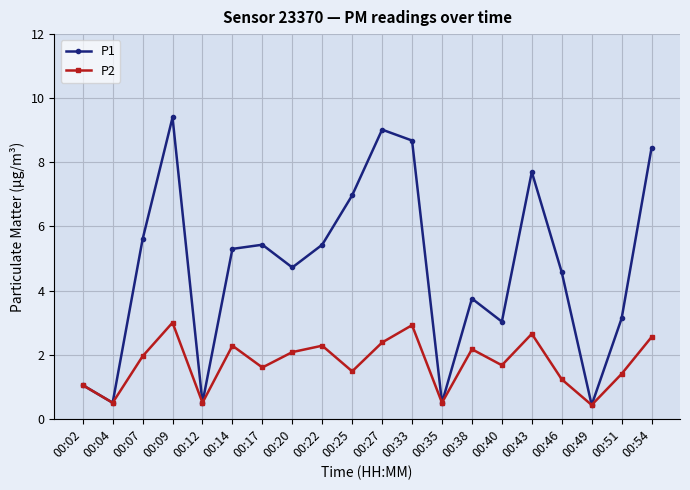

Is this an area chart (filled region under the line)?

No